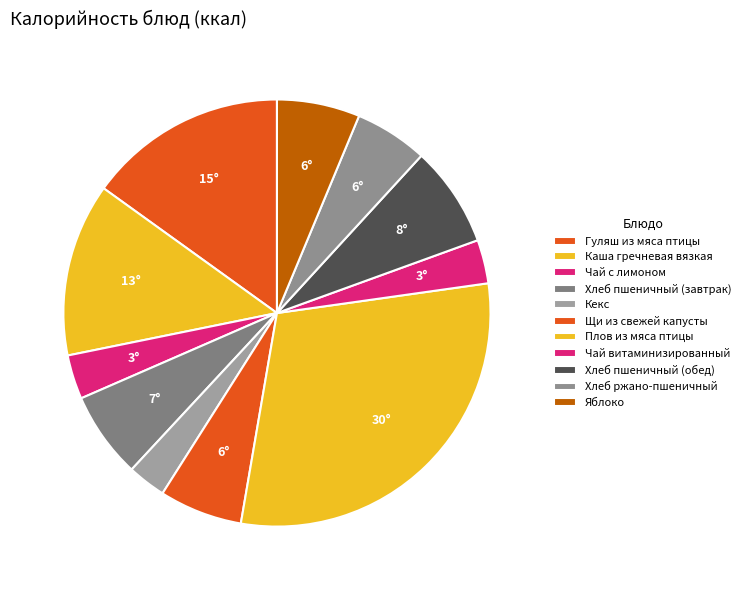

What is the largest slice in the pie chart?

Плов из мяса птицы